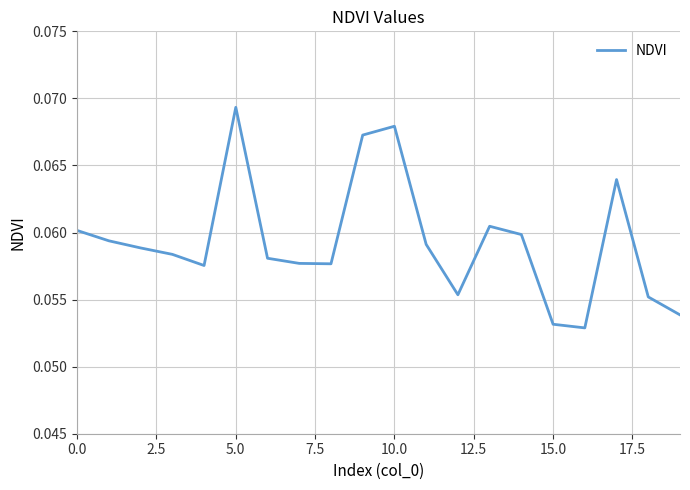

Which category has the highest value across all series?

5.0